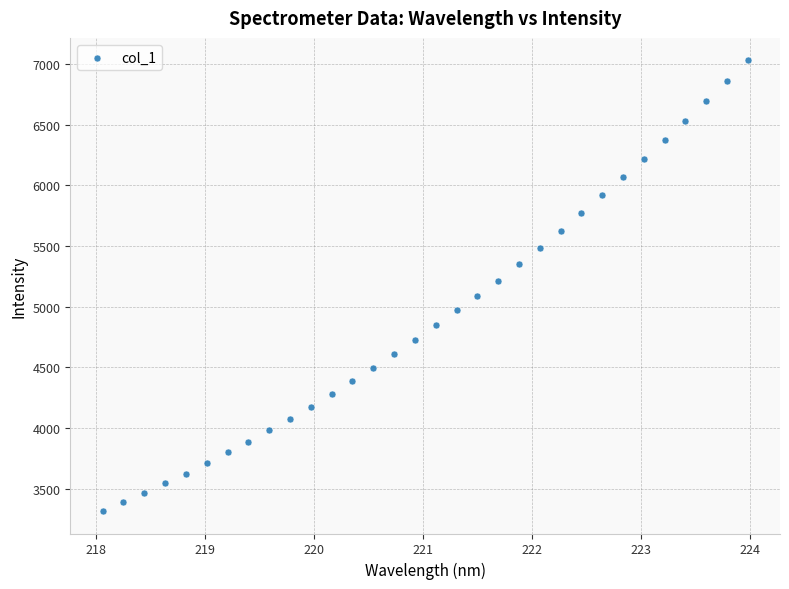

What is the range of Y values (max minus min)?

3713.2